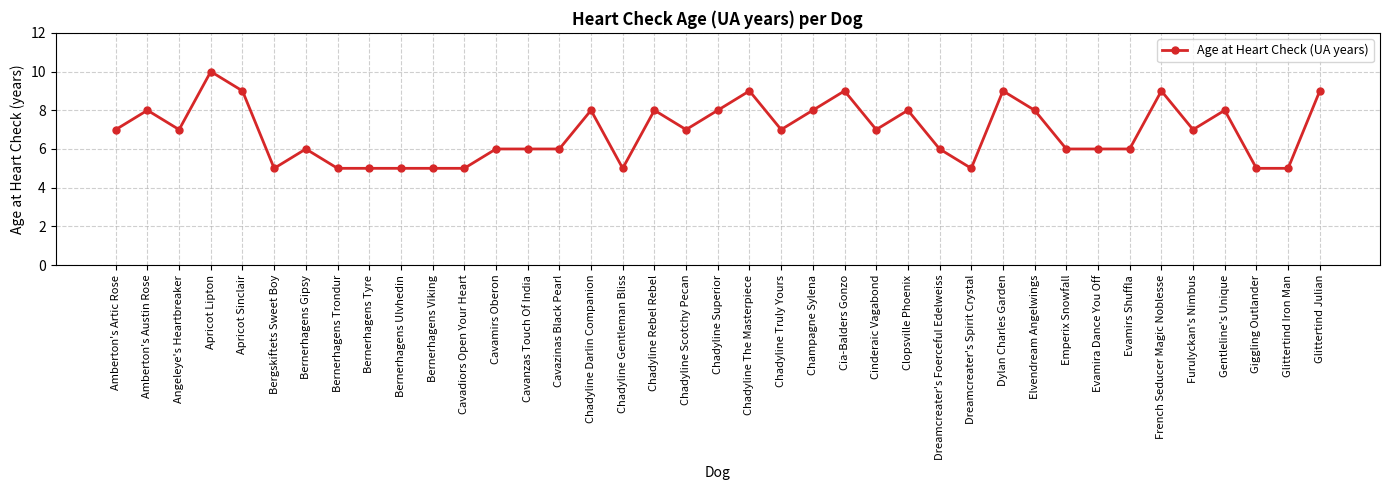

The value at Evamira Dance You Off is 9. True or false?

False